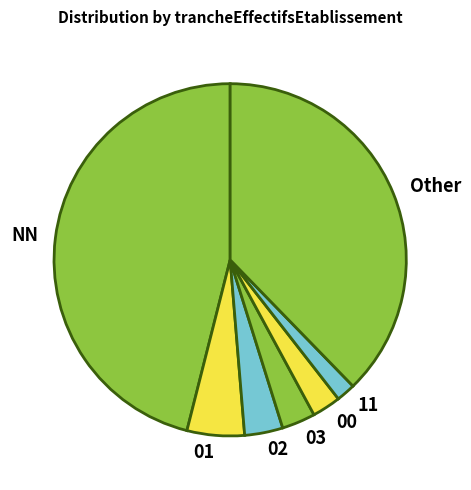

Which category has the biggest portion of the pie?

NN